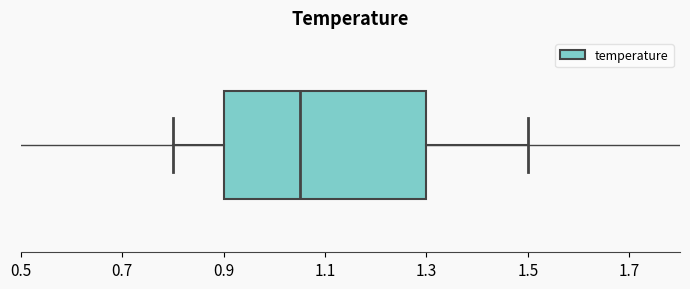

Read this box plot against the x-axis: the position of the median line, the range covered by the box, and the ends of both whiskers. The values are not printed on the chart, so give them approximately, as read against the axis.

median 1.06, box 0.90 to 1.30, whiskers 0.80 to 1.50